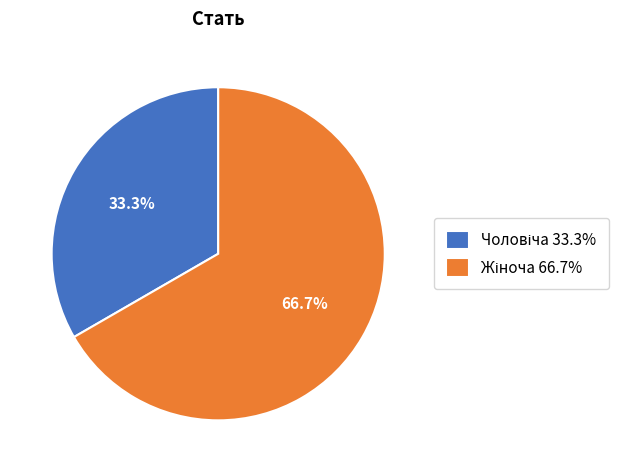

Is there a majority slice in this chart?

Yes